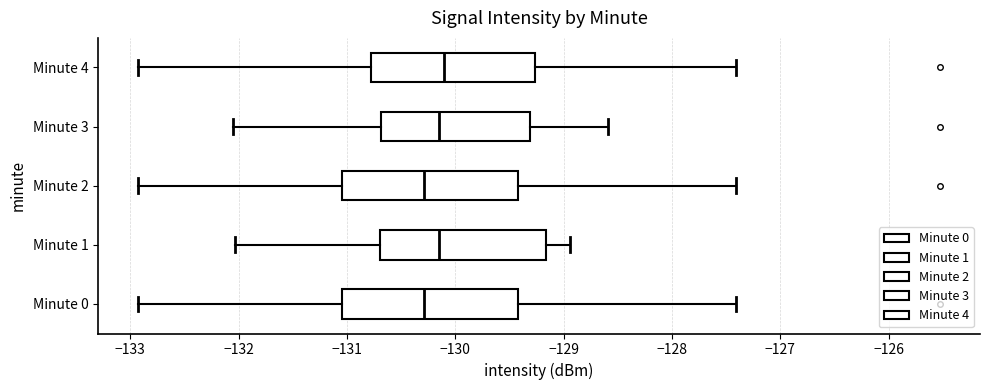

Reading bottom to top, transcribe this box plot: for each box, give where its median line is, the range the box spans, and where its two whiskers end, as read against the x-axis. The values are not printed on the chart, so give them approximately, as read against the axis.

Minute 0: median -130.3, box -131.0 to -129.4, whiskers -132.9 to -127.4
Minute 1: median -130.2, box -130.7 to -129.2, whiskers -132.0 to -128.9
Minute 2: median -130.3, box -131.0 to -129.4, whiskers -132.9 to -127.4
Minute 3: median -130.2, box -130.7 to -129.3, whiskers -132.0 to -128.6
Minute 4: median -130.1, box -130.8 to -129.3, whiskers -132.9 to -127.4